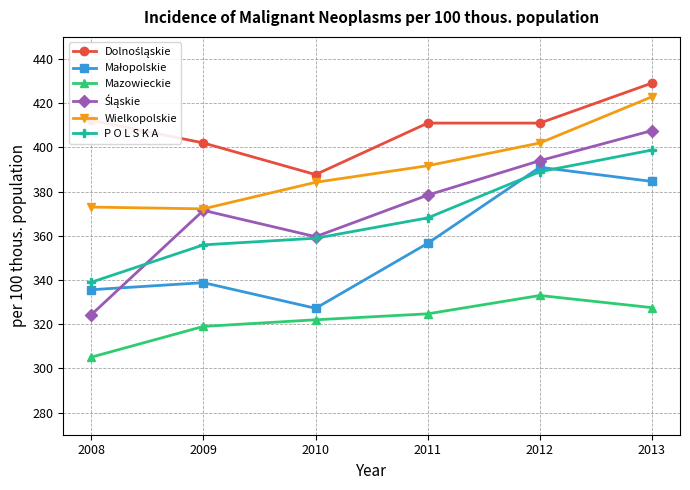

What is the difference between the highest and lowest values at 2010?

65.7